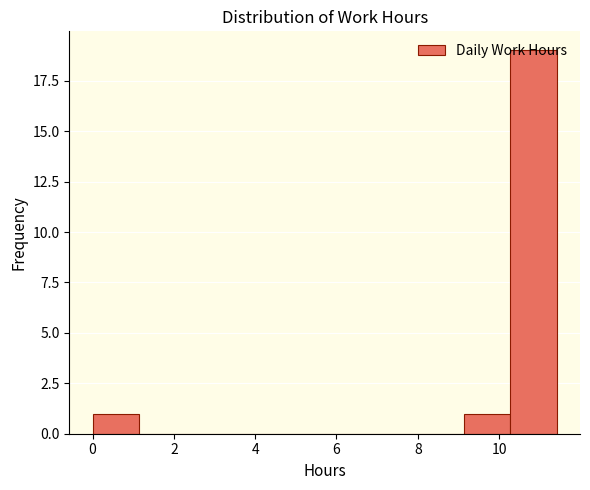

What is the height of the bar covering 0.0 to 1.2 on the x-axis? Neither the bar edges nor the heights are printed on the chart, so give them approximately, as read against the axes.

1